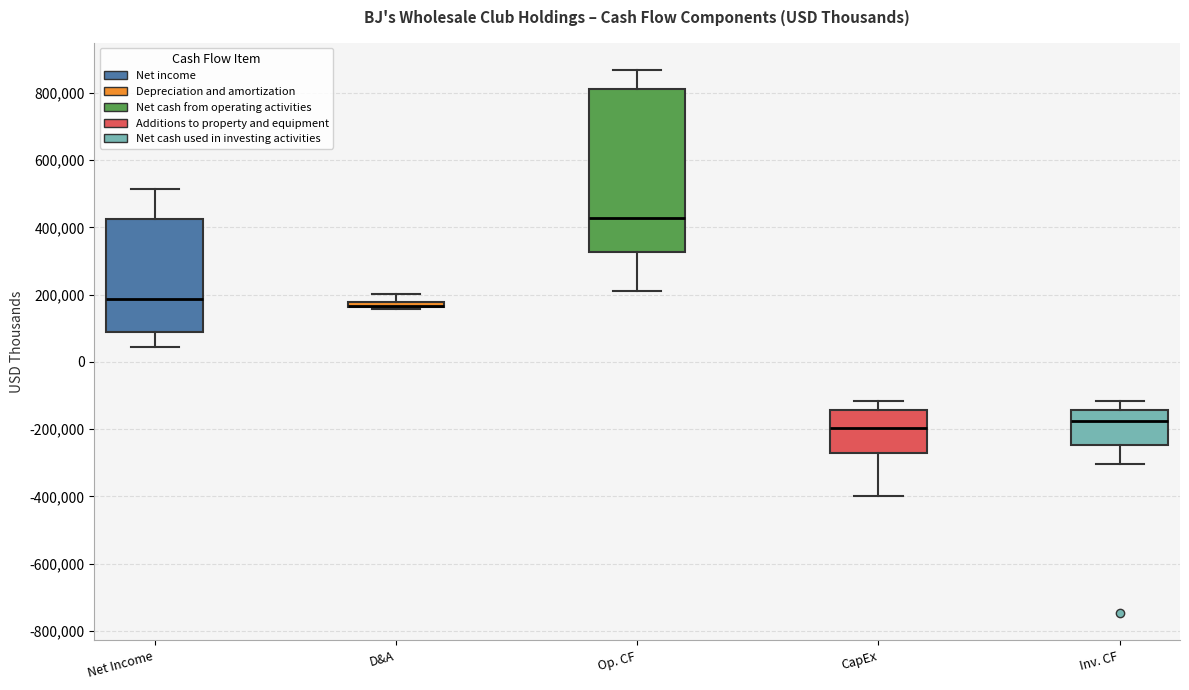

Where does the lower whisker of the box for Net Income end on the y-axis? The values are not printed on the chart, so give them approximately, as read against the axis.

40000